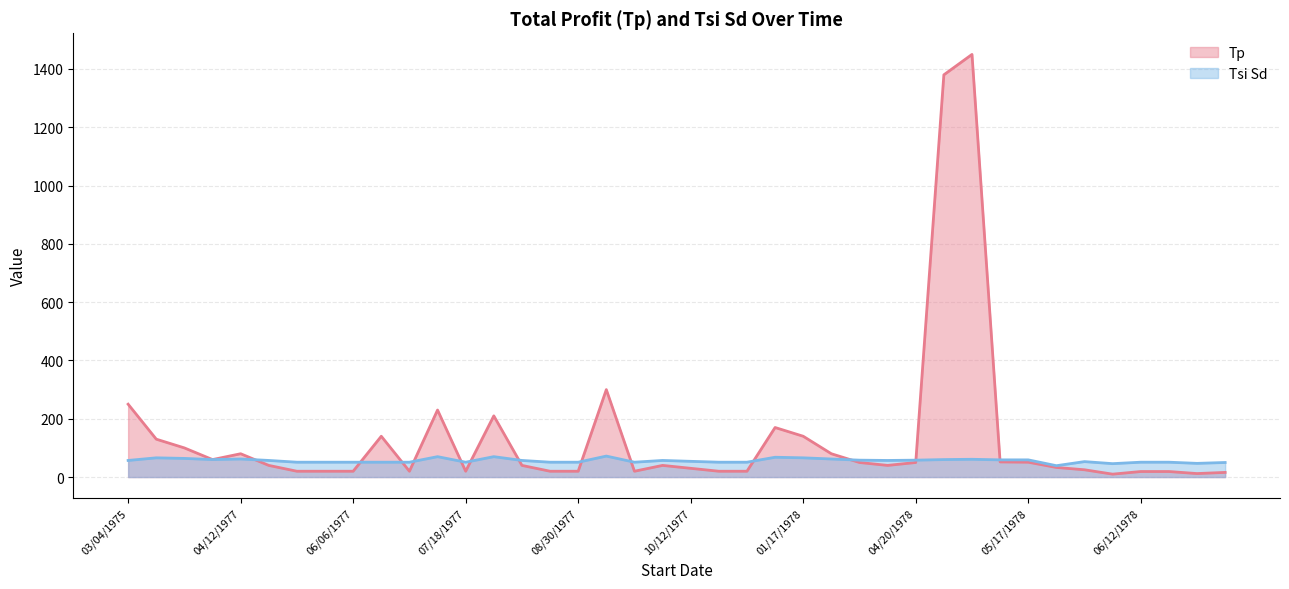

How many series are shown in this chart?

2